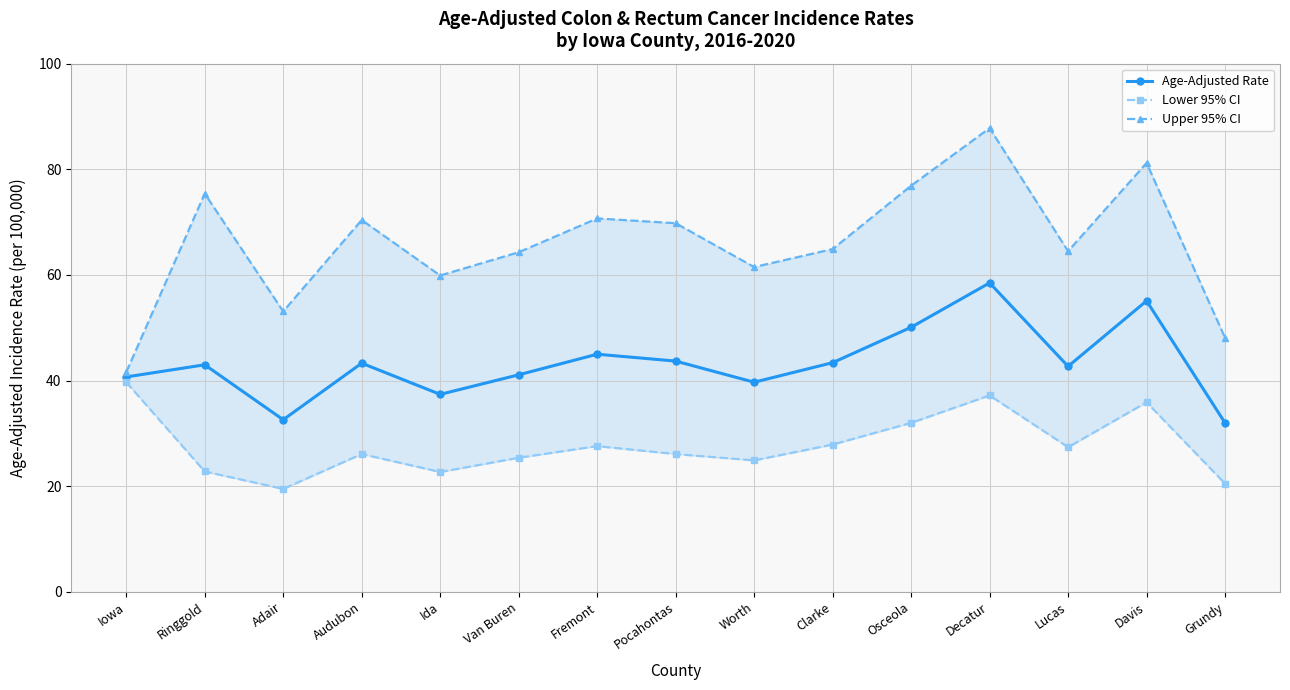

What are all the series names shown in the legend?

Age-Adjusted Rate, Lower 95% CI, Upper 95% CI